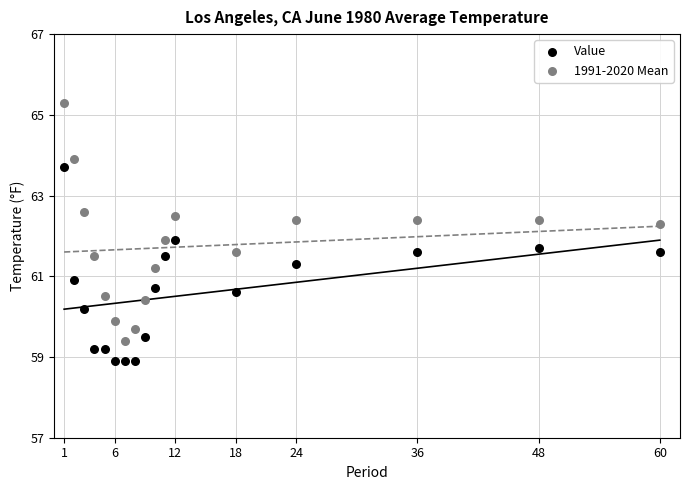

Across all data points, what is the range of Y values (max minus min)?

6.4